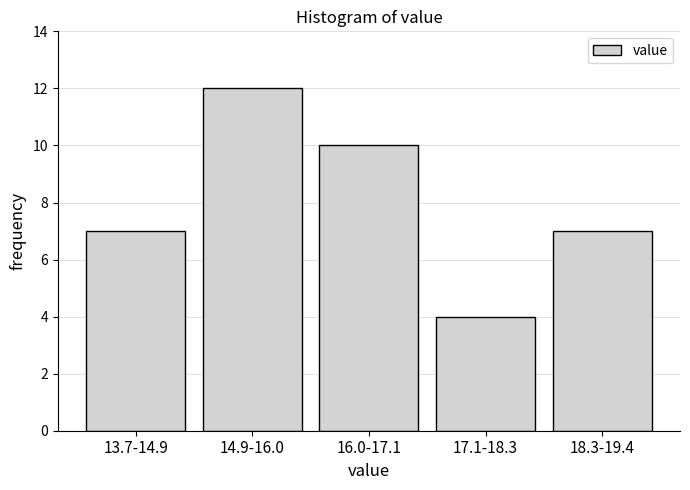

Reading left to right, transcribe all the data shown in this chart.

7	12	10	4	7